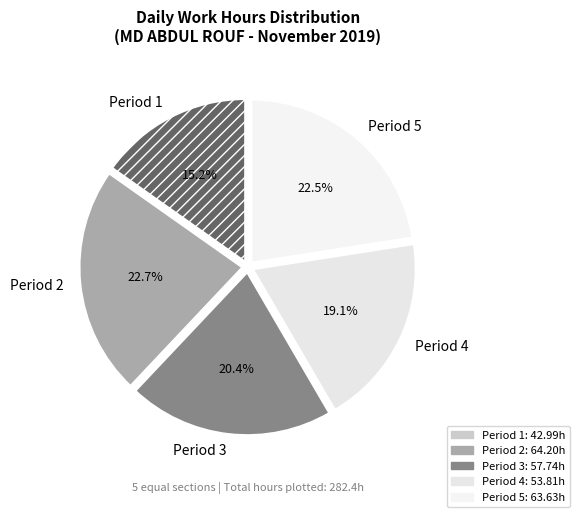

What is the ratio of the value at Period 4 to the value at Period 3?

0.9